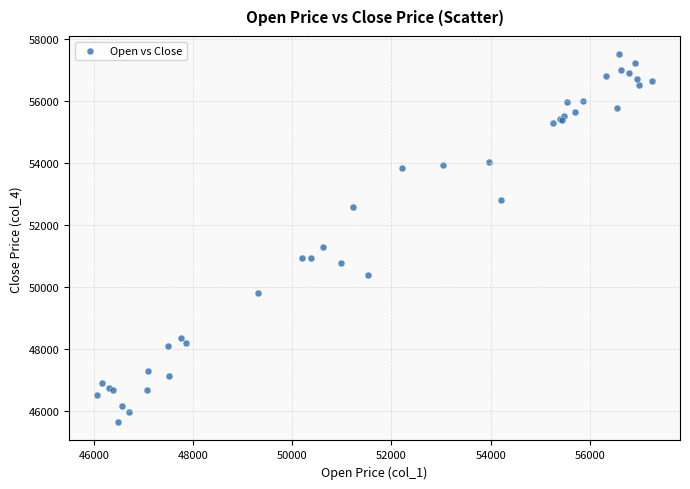

What Y value in the scatter plot is closest to 51575?

51290